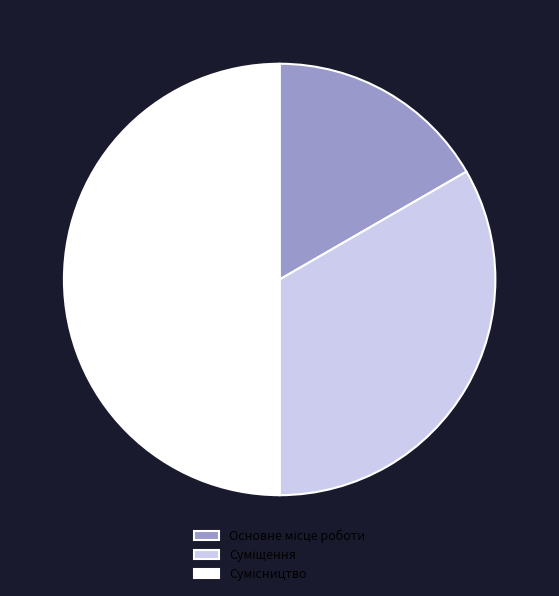

To the nearest percent, what percentage of the pie is Сумісництво?

50%